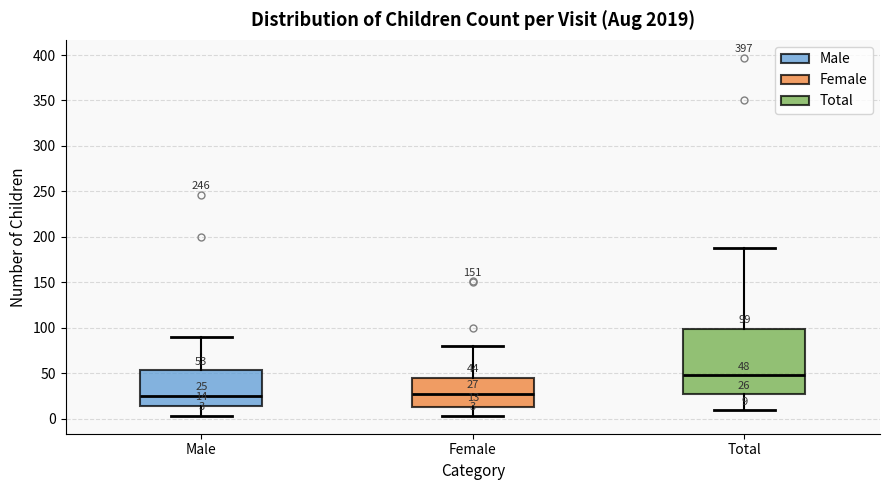

Comparing the boxes themselves (not the whiskers), which one is the tallest?

Total